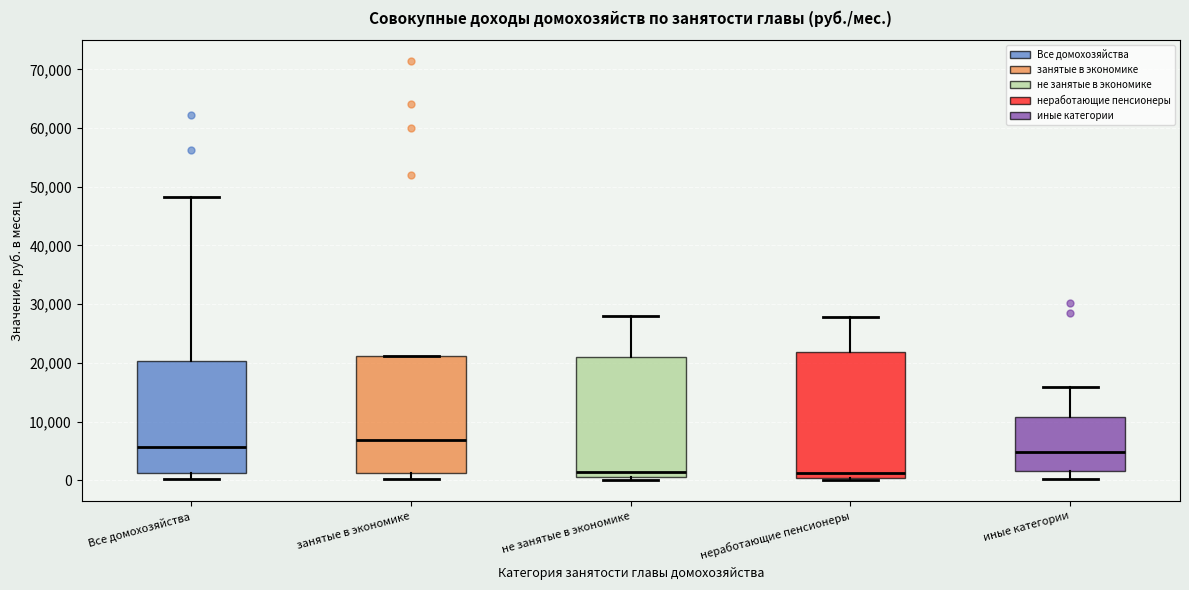

Where does the upper whisker of the box for неработающие пенсионеры end on the y-axis? The values are not printed on the chart, so give them approximately, as read against the axis.

28000